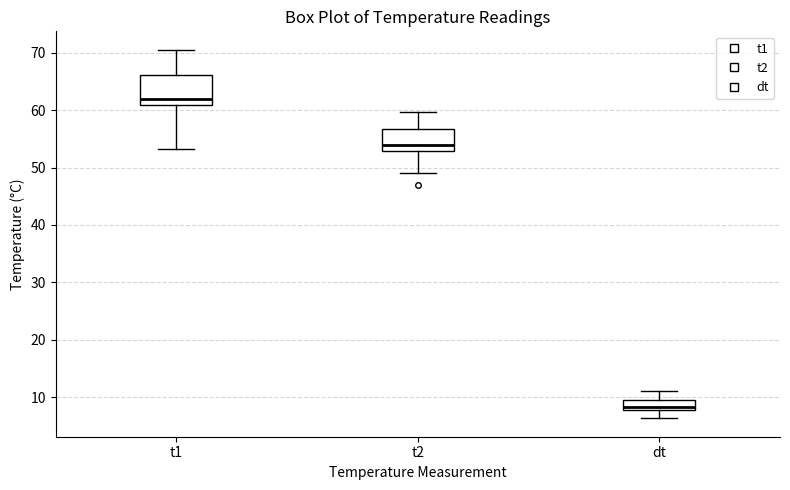

Which box is the tallest, from its lower edge to its upper edge?

t1